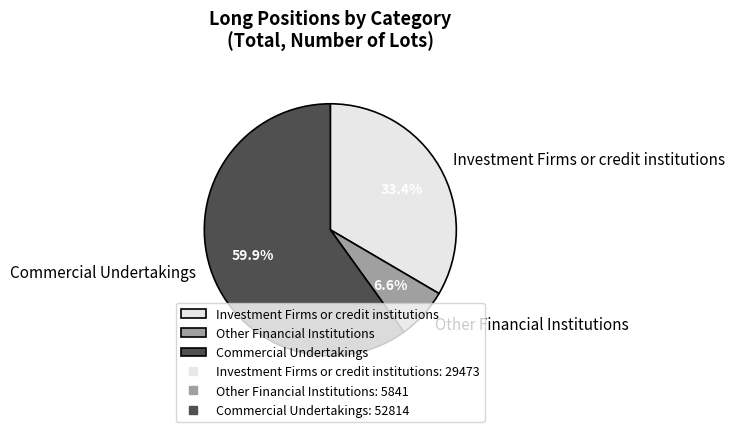

What is the total percentage of Commercial Undertakings and Investment Firms or credit institutions?

93.4%